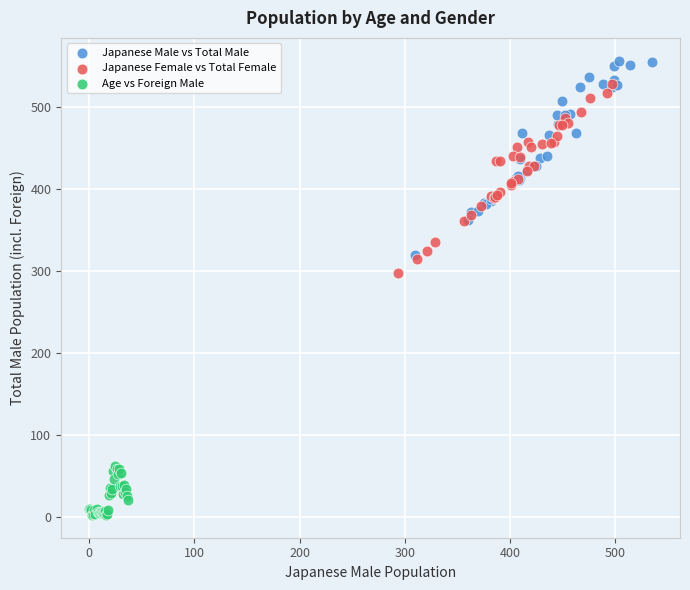

Which series has the largest Y range (max minus min)?

Japanese Male vs Total Male